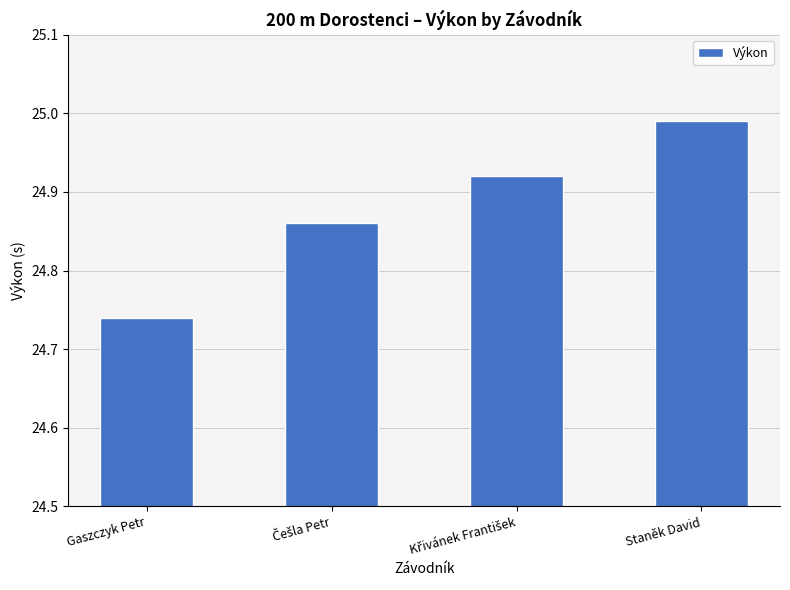

What position from the right is Staněk David?

1